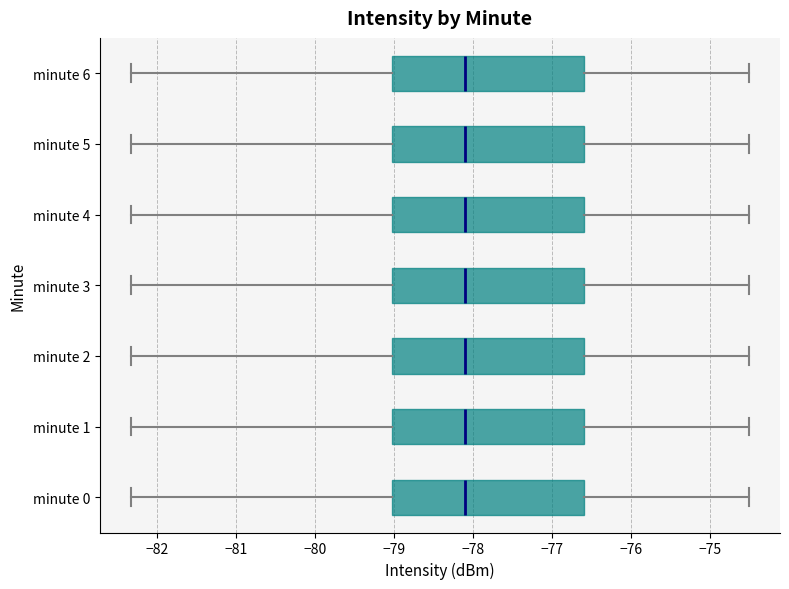

Where does the median line of the box for minute 0 sit on the x-axis? The values are not printed on the chart, so give them approximately, as read against the axis.

-78.1